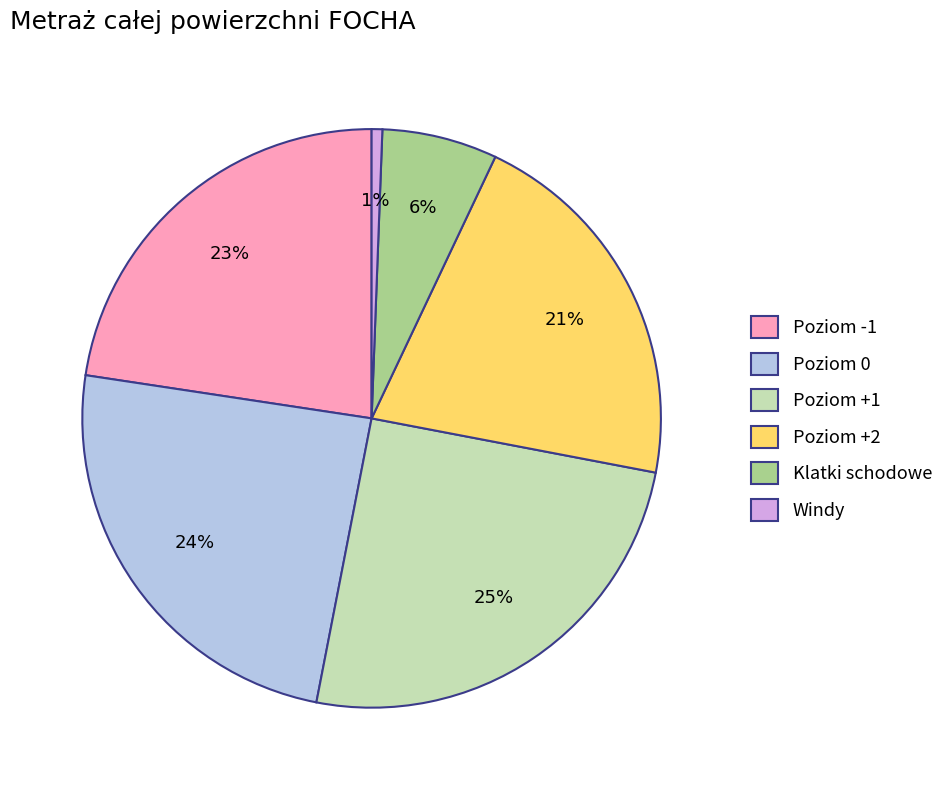

To the nearest percent, what is the combined percentage of Poziom +1 and Poziom -1?

48%